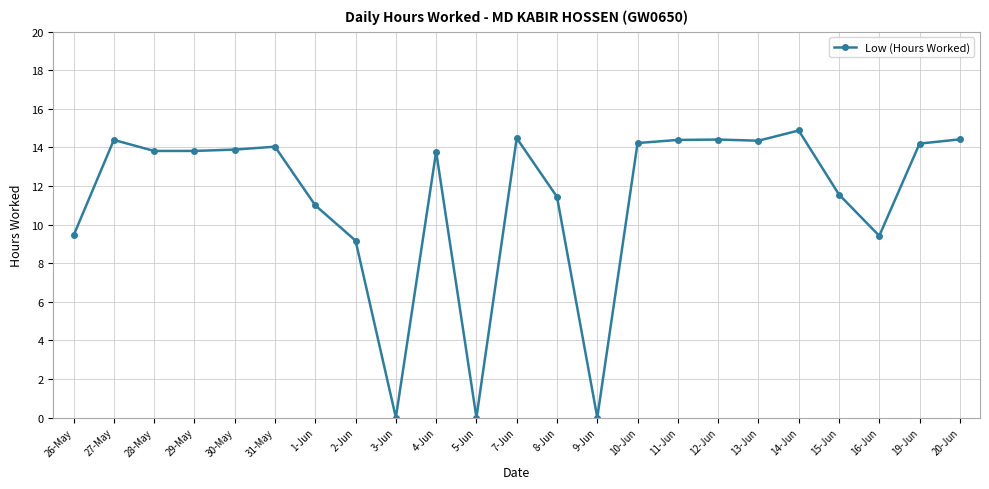

What value does the data have at 31-May?

14.0